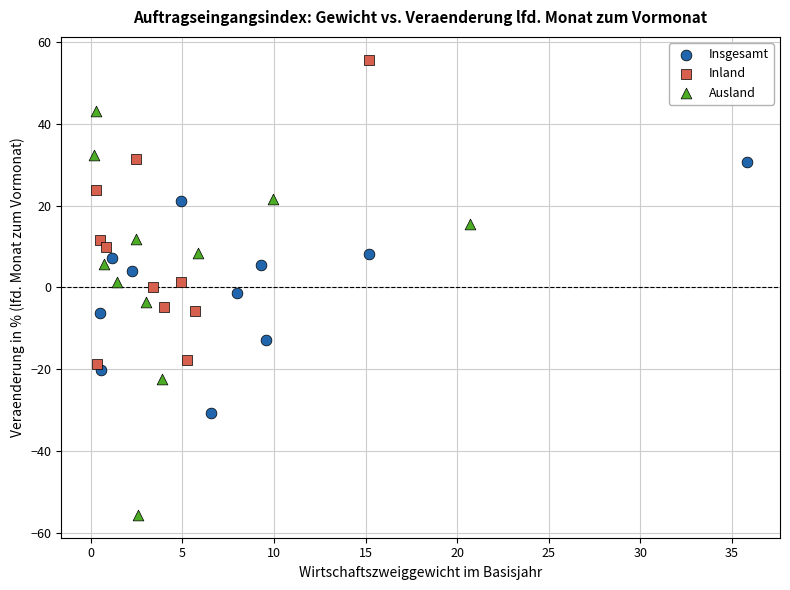

Which series reaches the minimum Y coordinate?

Ausland